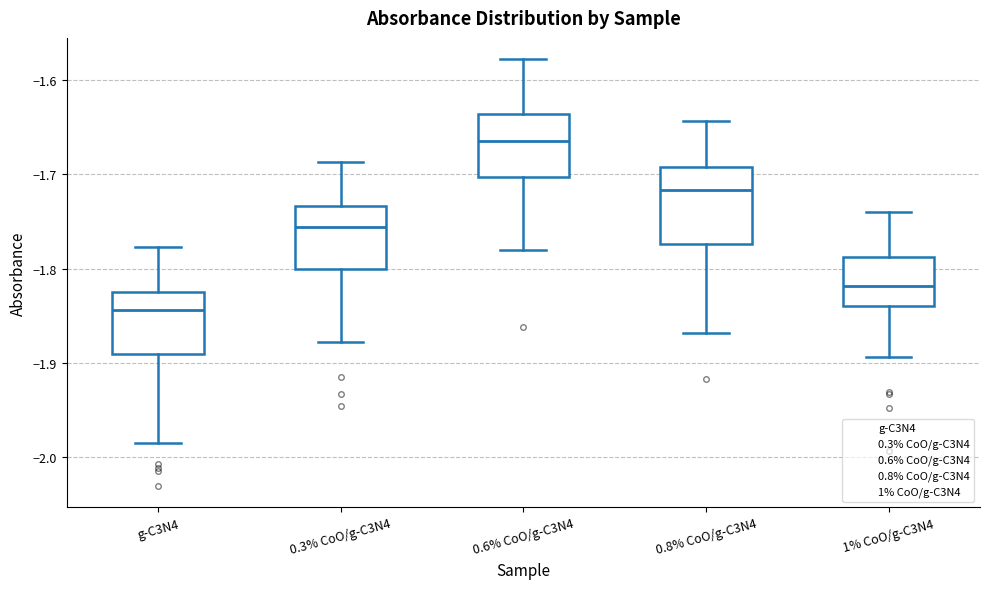

Where does the lower whisker of the box for 0.8% CoO/g-C3N4 end on the y-axis? The values are not printed on the chart, so give them approximately, as read against the axis.

-1.87